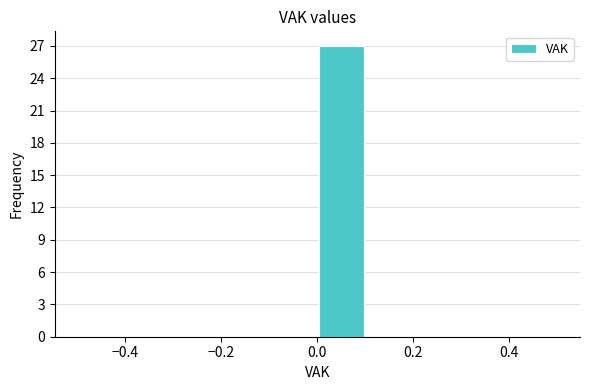

Which range on the x-axis has the tallest bar?

0.0 to 0.1